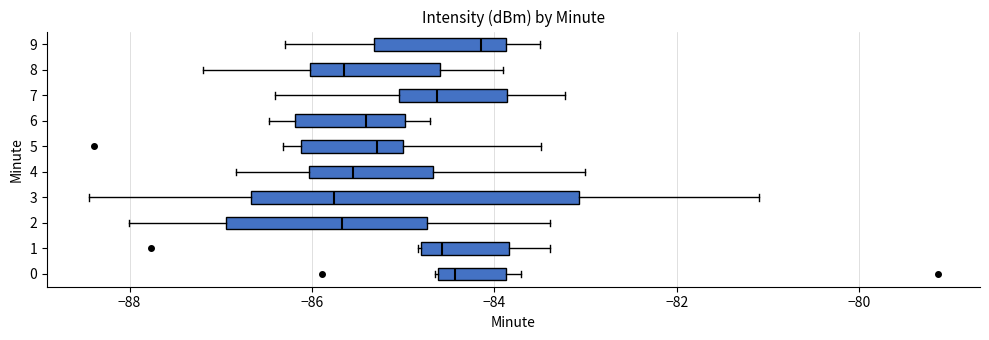

Reading bottom to top, read every box against the x-axis: the position of its median line, the range the box covers, and the ends of its whiskers. The values are not printed on the chart, so give them approximately, as read against the axis.

0: median -84.4, box -84.6 to -83.8, whiskers -84.6 to -83.8 (just right of the box's right edge)
1: median -84.6, box -84.8 to -83.8, whiskers -84.8 to -83.4
2: median -85.6, box -87.0 to -84.8, whiskers -88.0 to -83.4
3: median -85.8, box -86.6 to -83.0, whiskers -88.4 to -81.0
4: median -85.6, box -86.0 to -84.6, whiskers -86.8 to -83.0
5: median -85.2, box -86.2 to -85.0, whiskers -86.4 to -83.4
6: median -85.4, box -86.2 to -85.0, whiskers -86.4 to -84.8
7: median -84.6, box -85.0 to -83.8, whiskers -86.4 to -83.2
8: median -85.6, box -86.0 to -84.6, whiskers -87.2 to -83.8
9: median -84.2, box -85.4 to -83.8, whiskers -86.2 to -83.4